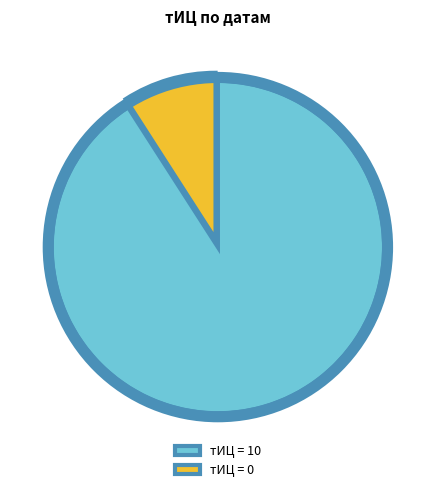

What is the ratio of the value at тИЦ = 10 to the value at тИЦ = 0?

10.0